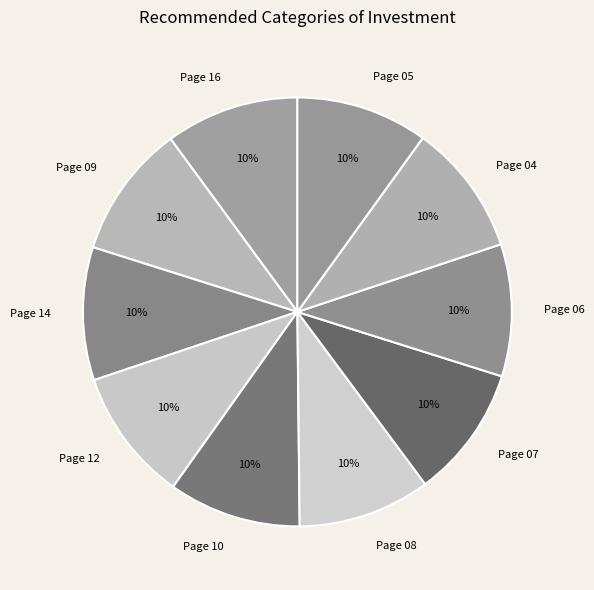

Is it true that Page 05 is 10% of the pie?

True